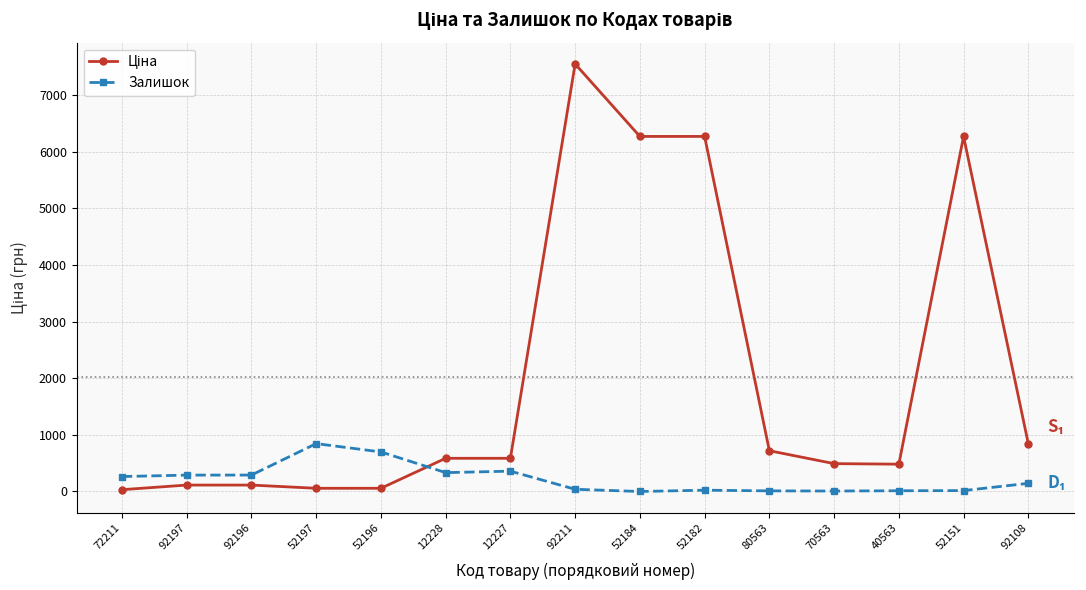

At which category is the sum across all series the highest?

92211